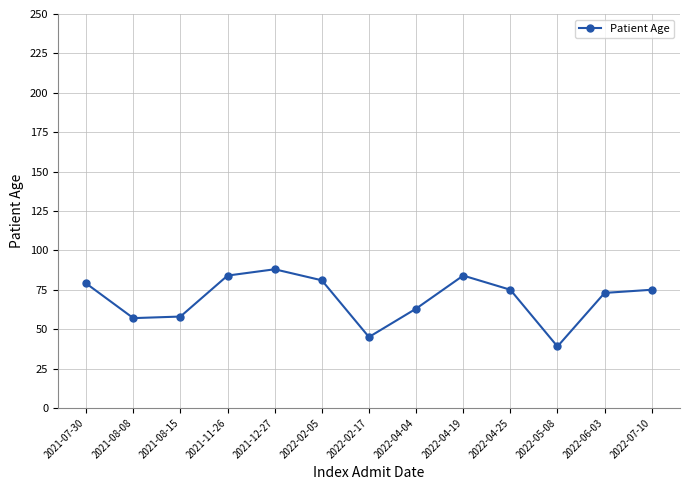

How many interior local peaks (higher than both neighbors) does the data have?

2